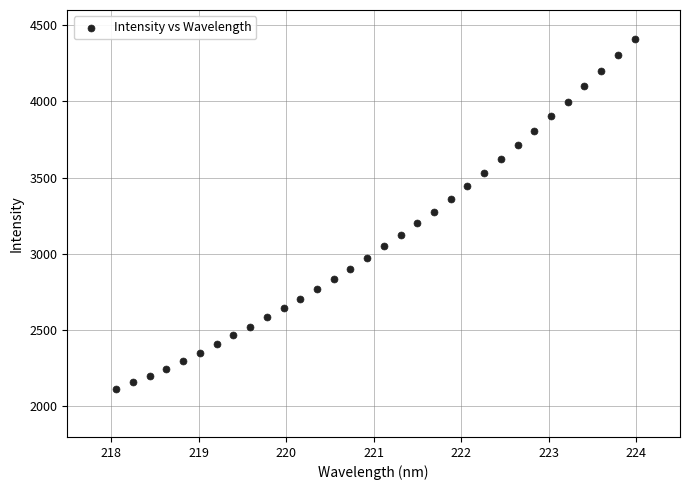

What is the range of X values (max minus min)?

5.9